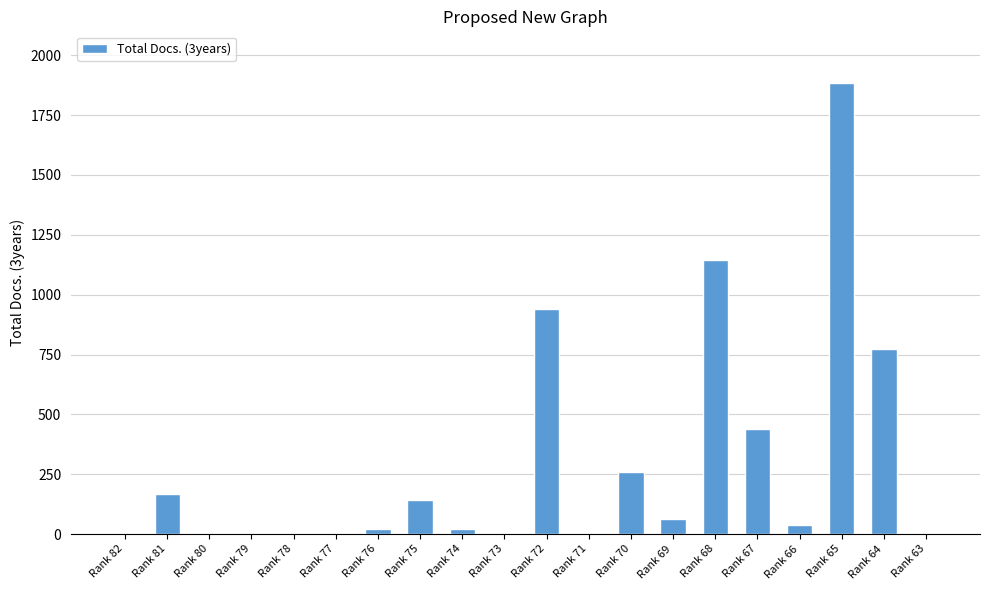

Which category has the highest value across all series?

Rank 65